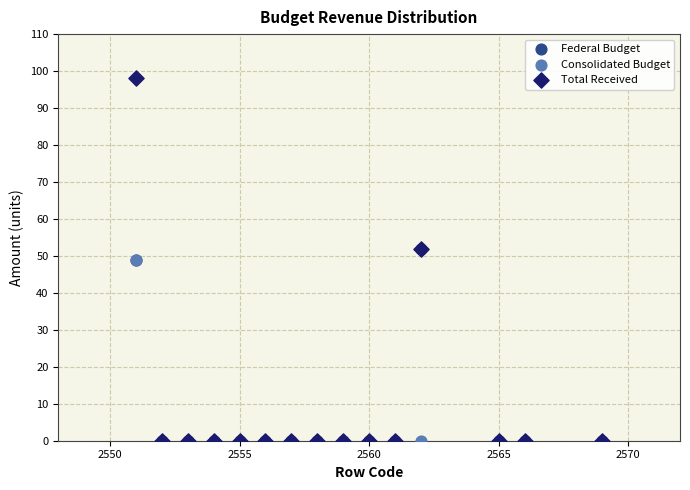

Which series has the widest spread of Y values?

Total Received